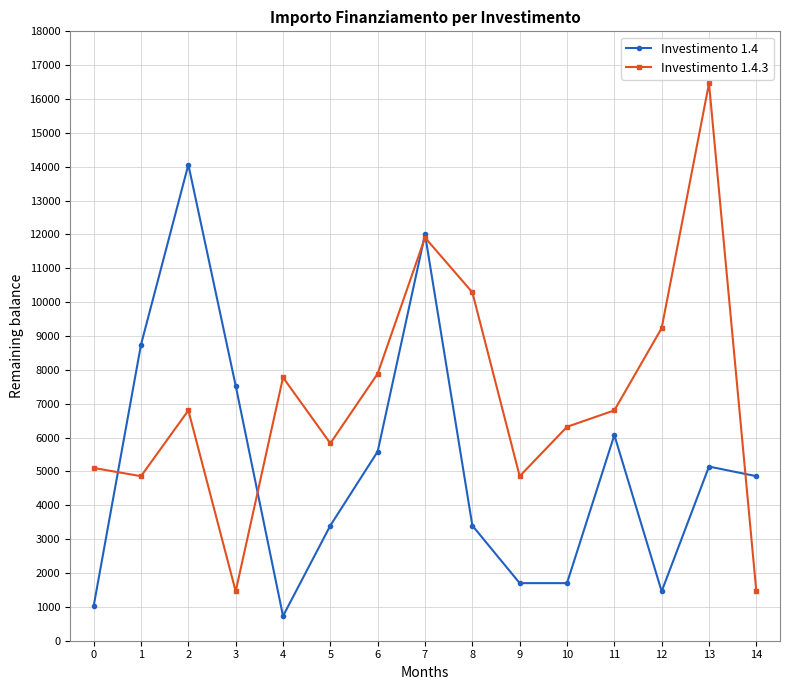

Does the chart display data point markers on the line(s)?

Yes